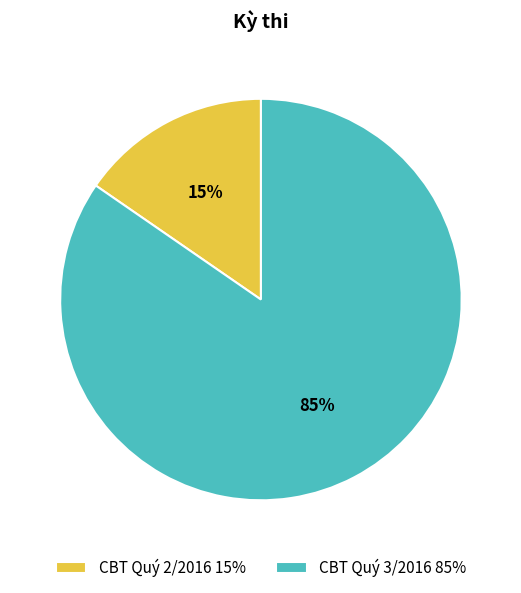

Combined, do CBT Quý 3/2016 85% and CBT Quý 2/2016 15% account for over 50%?

Yes